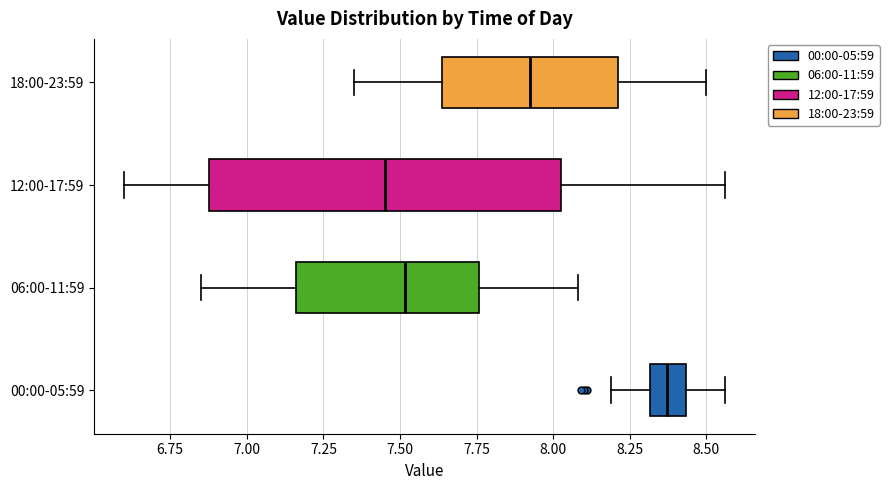

Reading bottom to top, read every box against the x-axis: the position of its median line, the range the box covers, and the ends of its whiskers. The values are not printed on the chart, so give them approximately, as read against the axis.

00:00-05:59: median 8.35, box 8.30 to 8.45, whiskers 8.20 to 8.55
06:00-11:59: median 7.50, box 7.15 to 7.75, whiskers 6.85 to 8.10
12:00-17:59: median 7.45, box 6.90 to 8.05, whiskers 6.60 to 8.55
18:00-23:59: median 7.95, box 7.65 to 8.20, whiskers 7.35 to 8.50